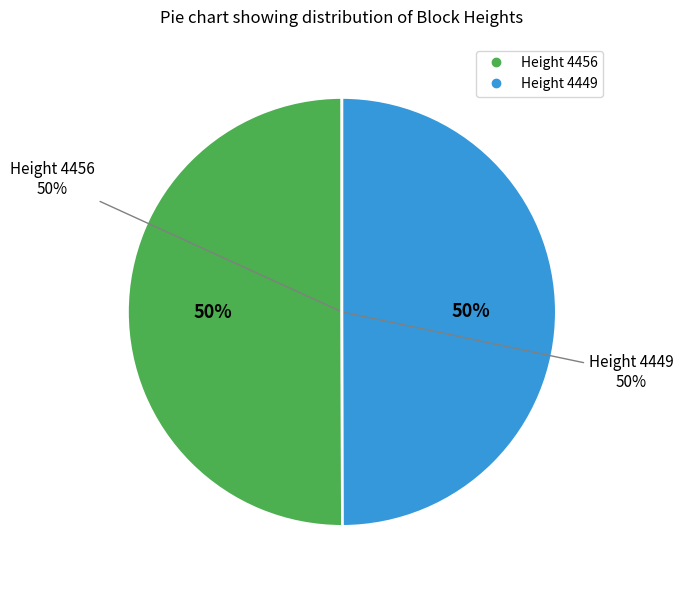

Is it true that 4456 is 40% of the pie?

False